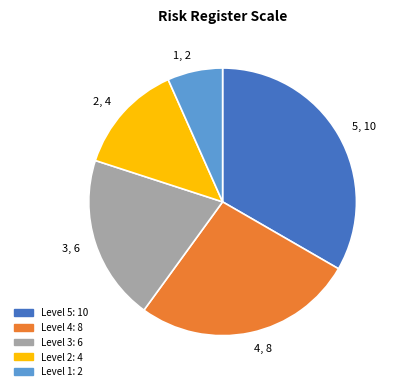

Do 4, 8 and 2, 4 together represent more than half of the pie?

No